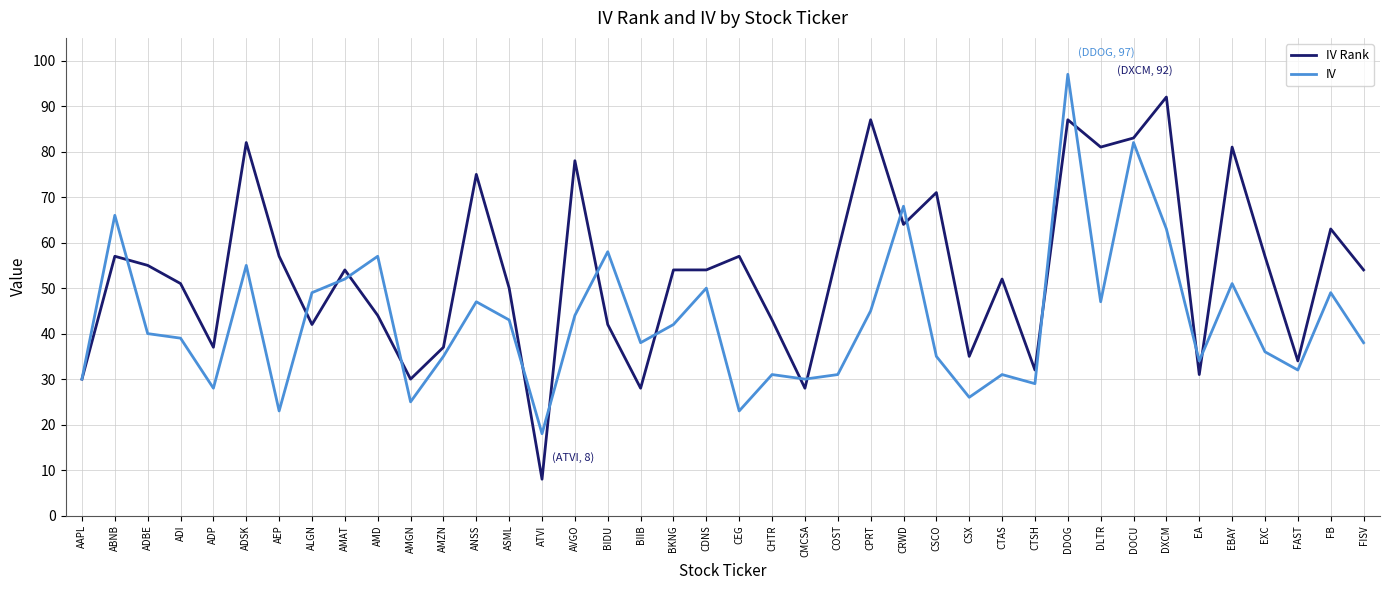

Where is the first local maximum for IV?

ABNB